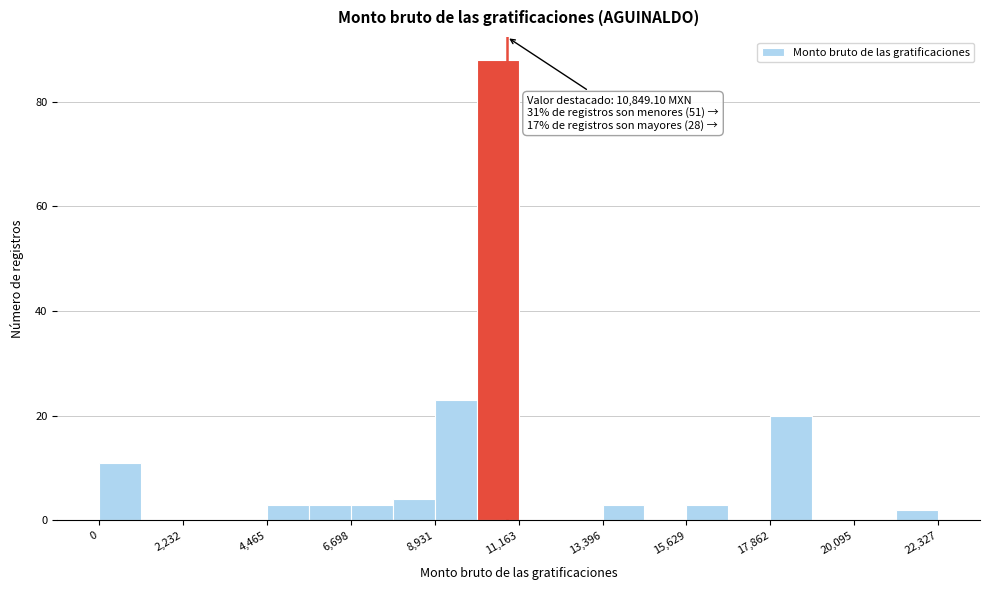

Around what value on the x-axis is the tallest bar? Give the approximate position of its centre, as read against the axis.

10500